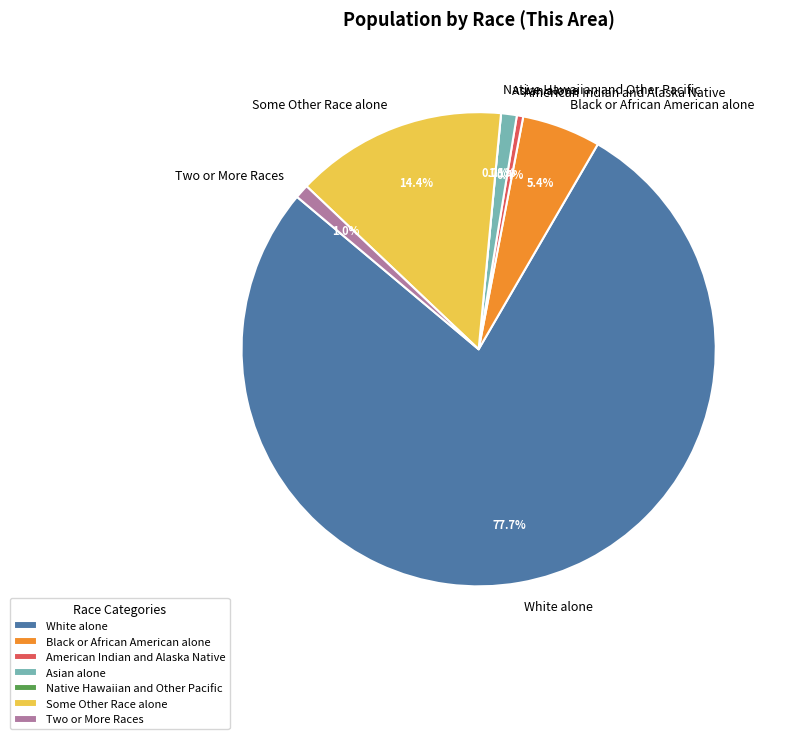

To the nearest percent, what portion does Asian alone represent?

1%